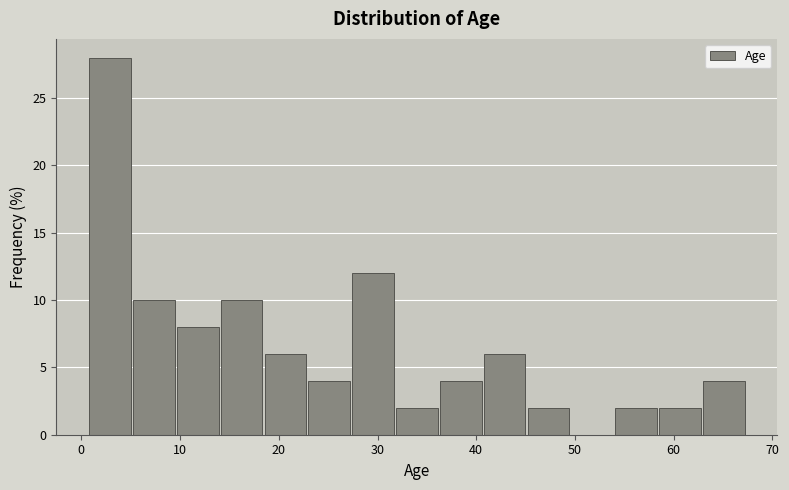

Over which range of the x-axis is the bar tallest?

1 to 5